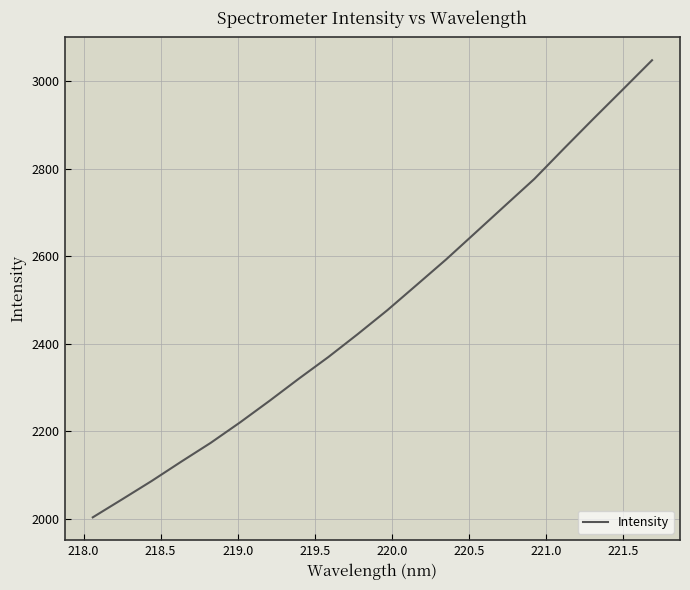

What is the maximum value shown in the chart?

3047.5